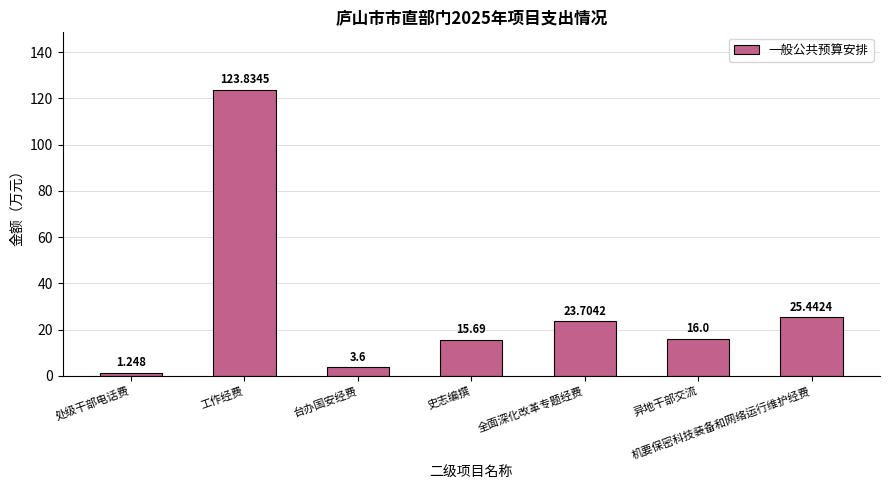

Which category has the highest value across all series?

工作经费